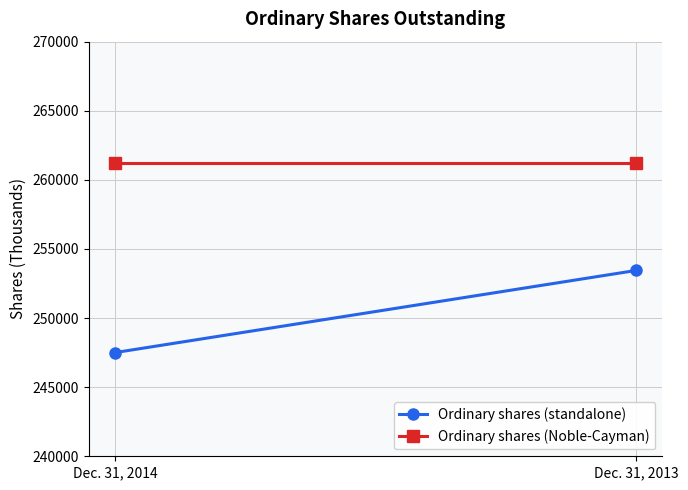

How many lines are shown in the chart?

2